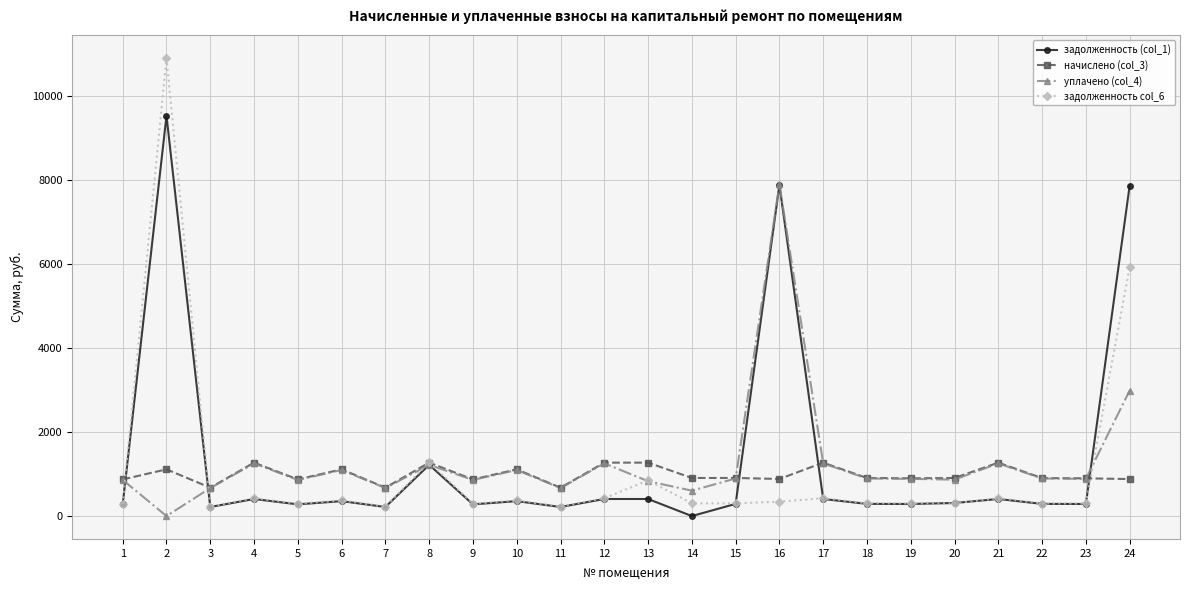

What is the total value across all series at 21?

3357.3